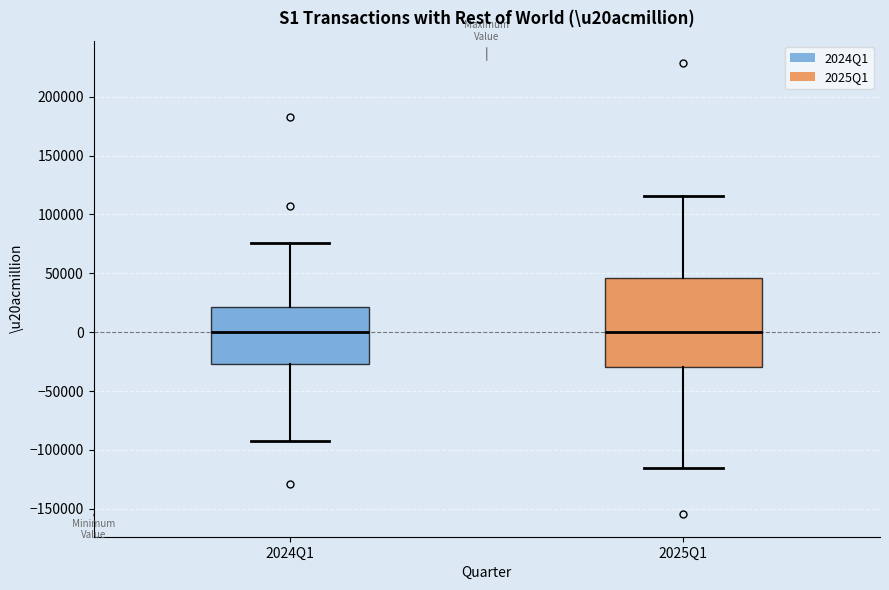

Reading left to right, read every box against the y-axis: the position of its median line, the range the box covers, and the ends of its whiskers. The values are not printed on the chart, so give them approximately, as read against the axis.

2024Q1: median 0, box -25000 to 20000, whiskers -90000 to 75000
2025Q1: median 0, box -30000 to 45000, whiskers -115000 to 115000